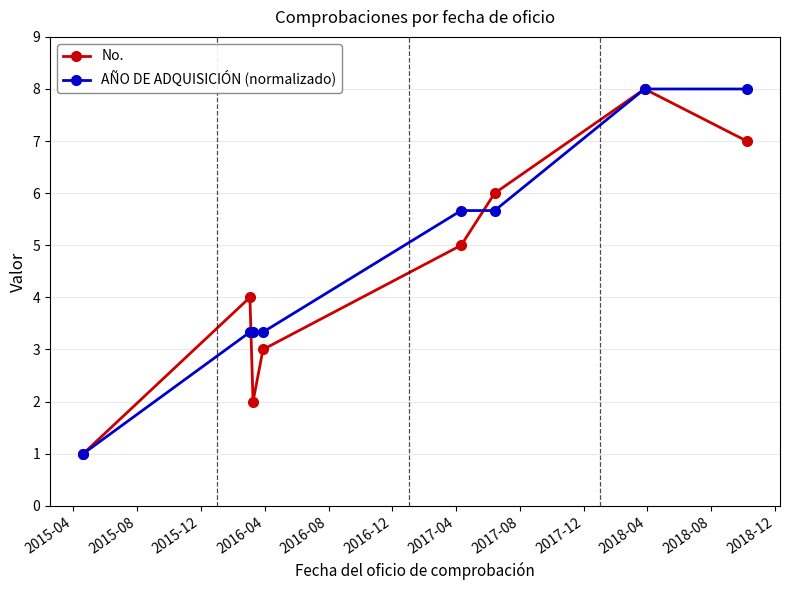

Reading right to left, transcribe all the data shown in this chart.

No.: 7.0	8.0	6.0	5.0	3.0	2.0	4.0	1.0
AÑO DE ADQUISICIÓN (normalizado): 8.0	8.0	5.7	5.7	3.3	3.3	3.3	1.0